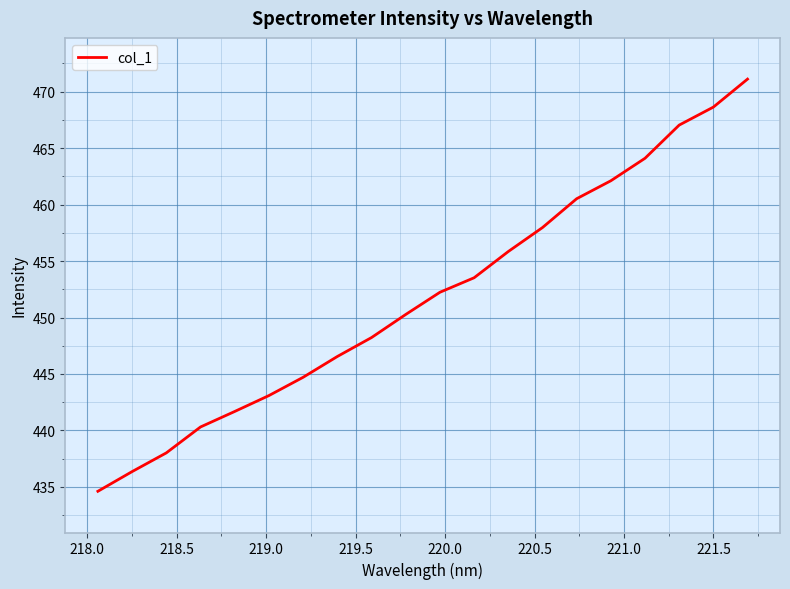

How many series are shown in this chart?

1